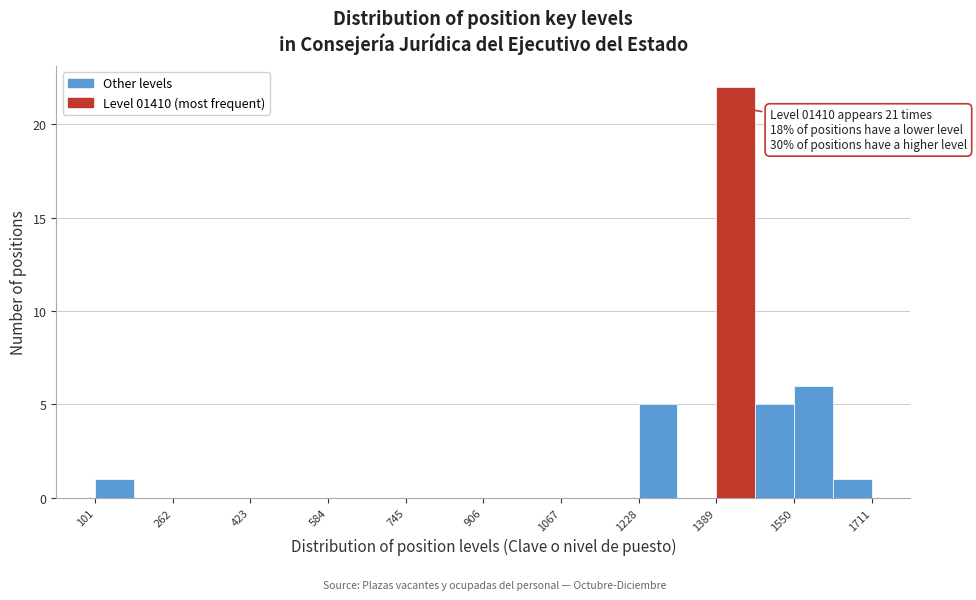

Over which range of the x-axis is the bar tallest?

1380 to 1460